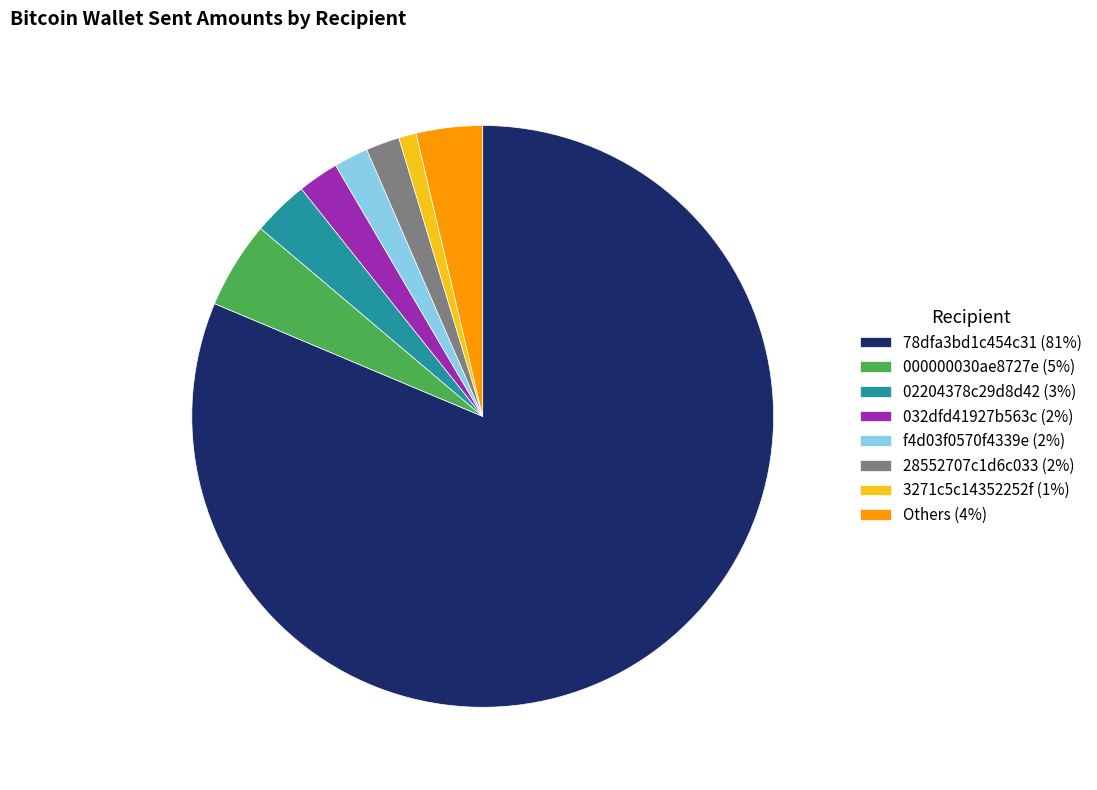

How many segments does this pie chart have?

8